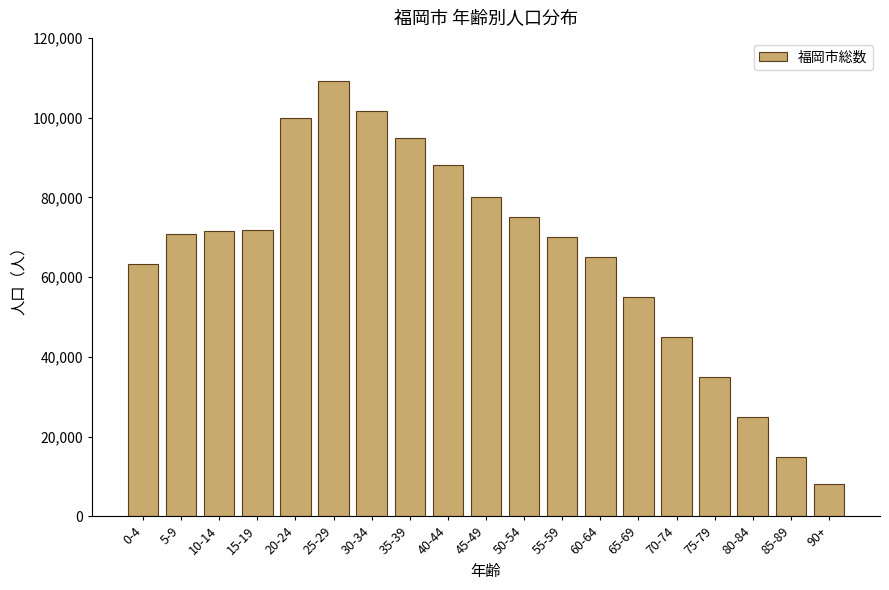

Between 15-19 and 0-4, which is larger?

15-19